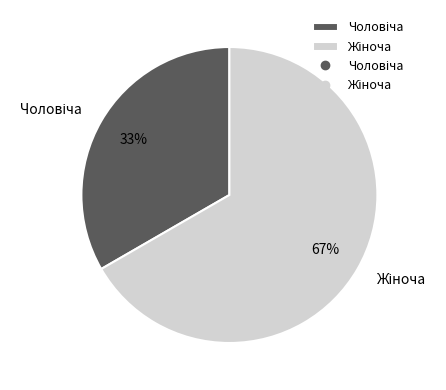

Is there a majority slice in this chart?

Yes